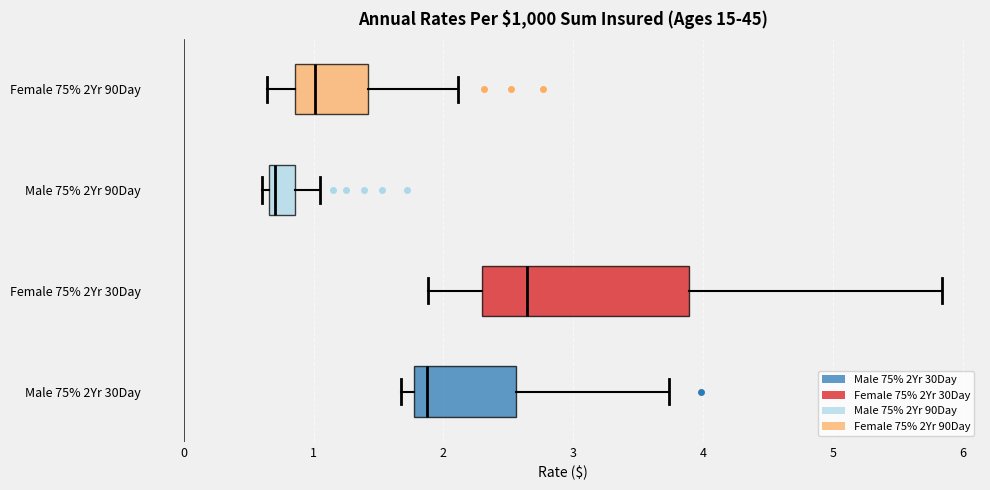

Where does the left whisker of the box for Female 75% 2Yr 30Day end on the x-axis? The values are not printed on the chart, so give them approximately, as read against the axis.

1.9